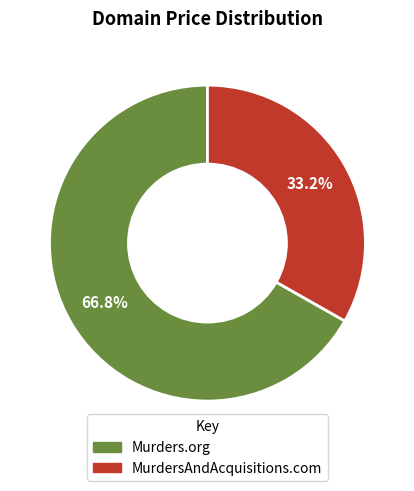

Count the number of slices in the pie.

2